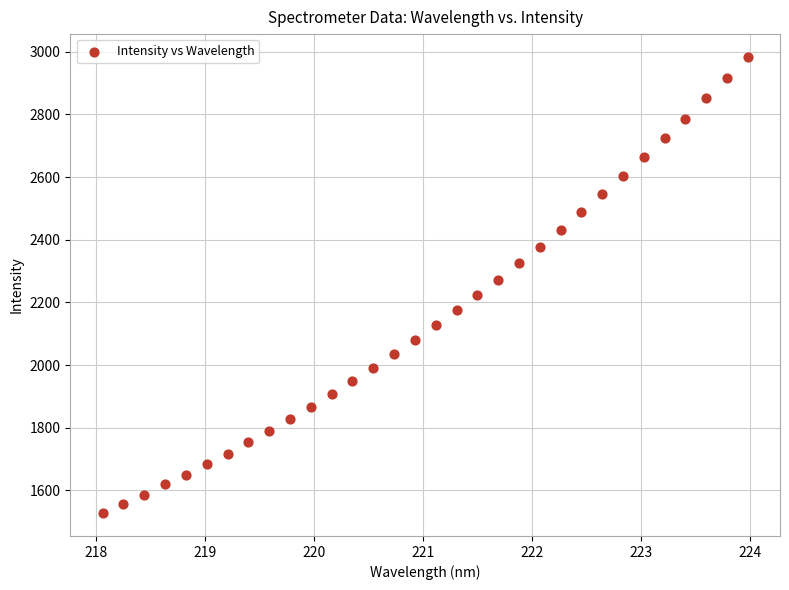

What is the range of X values (max minus min)?

5.9